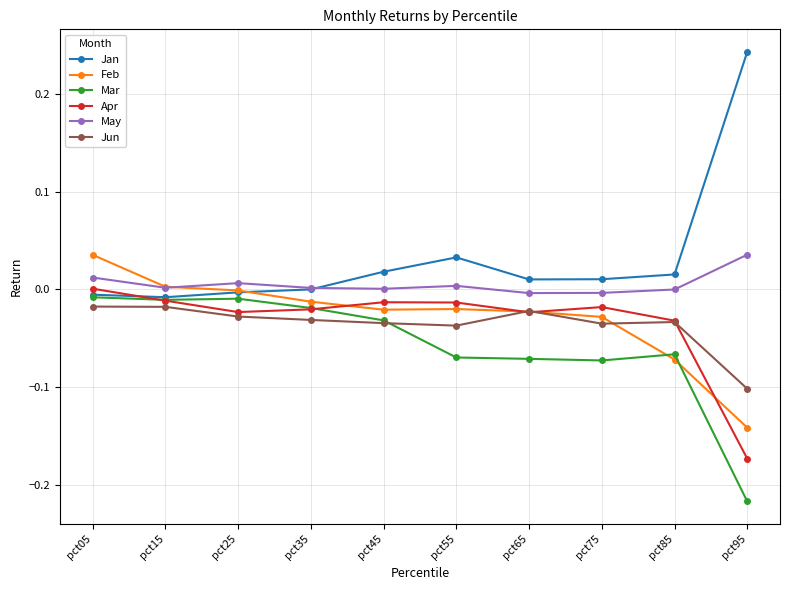

Which category has the lowest value in the Apr series?

pct95